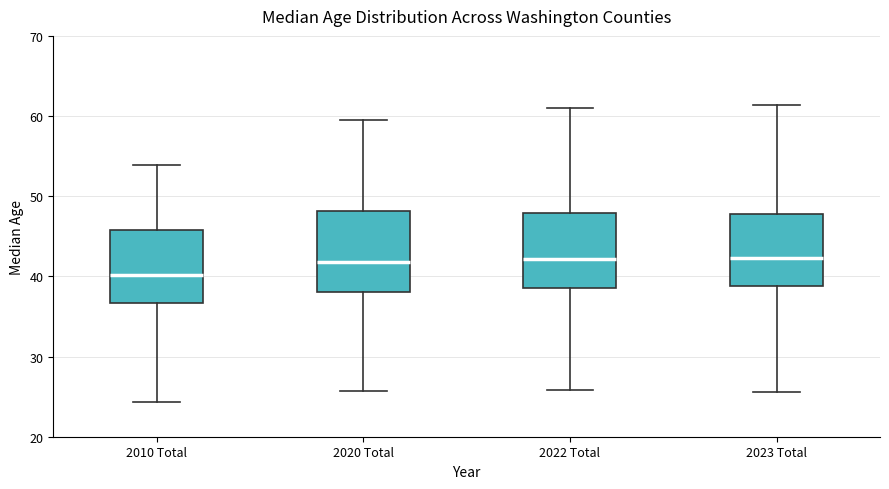

Reading left to right, read every box against the y-axis: the position of its median line, the range the box covers, and the ends of its whiskers. The values are not printed on the chart, so give them approximately, as read against the axis.

2010 Total: median 40, box 37 to 46, whiskers 24 to 54
2020 Total: median 42, box 38 to 48, whiskers 26 to 60
2022 Total: median 42, box 39 to 48, whiskers 26 to 61
2023 Total: median 42, box 39 to 48, whiskers 26 to 61